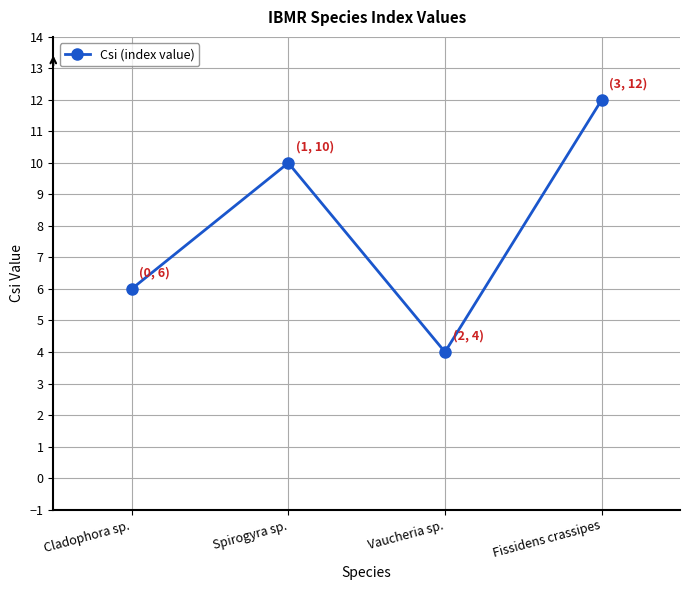

What is the difference between the maximum and minimum values?

8